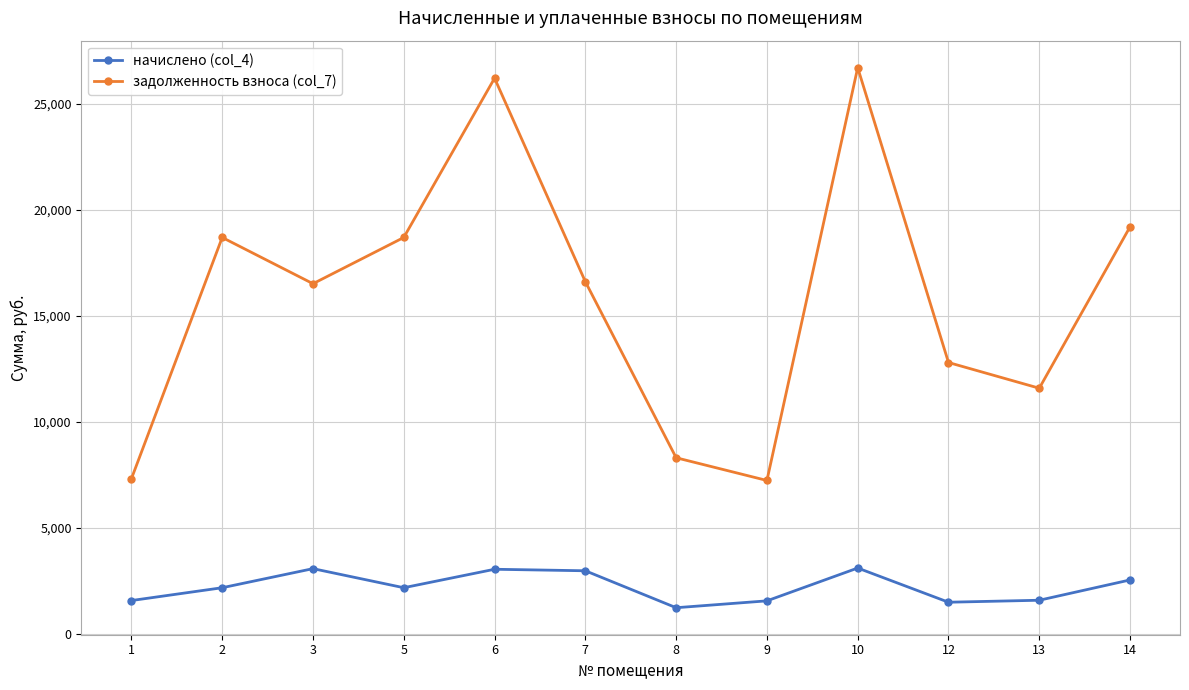

What is the sum of all начислено (col_4) values?

26431.2